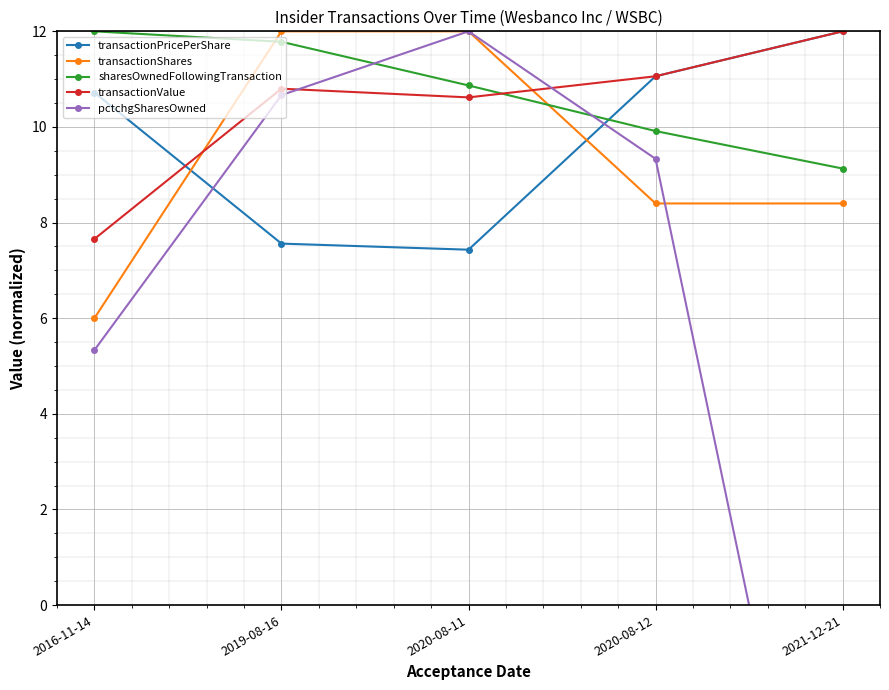

The transactionShares series shows 12.0 at 2019-08-16. True or false?

True